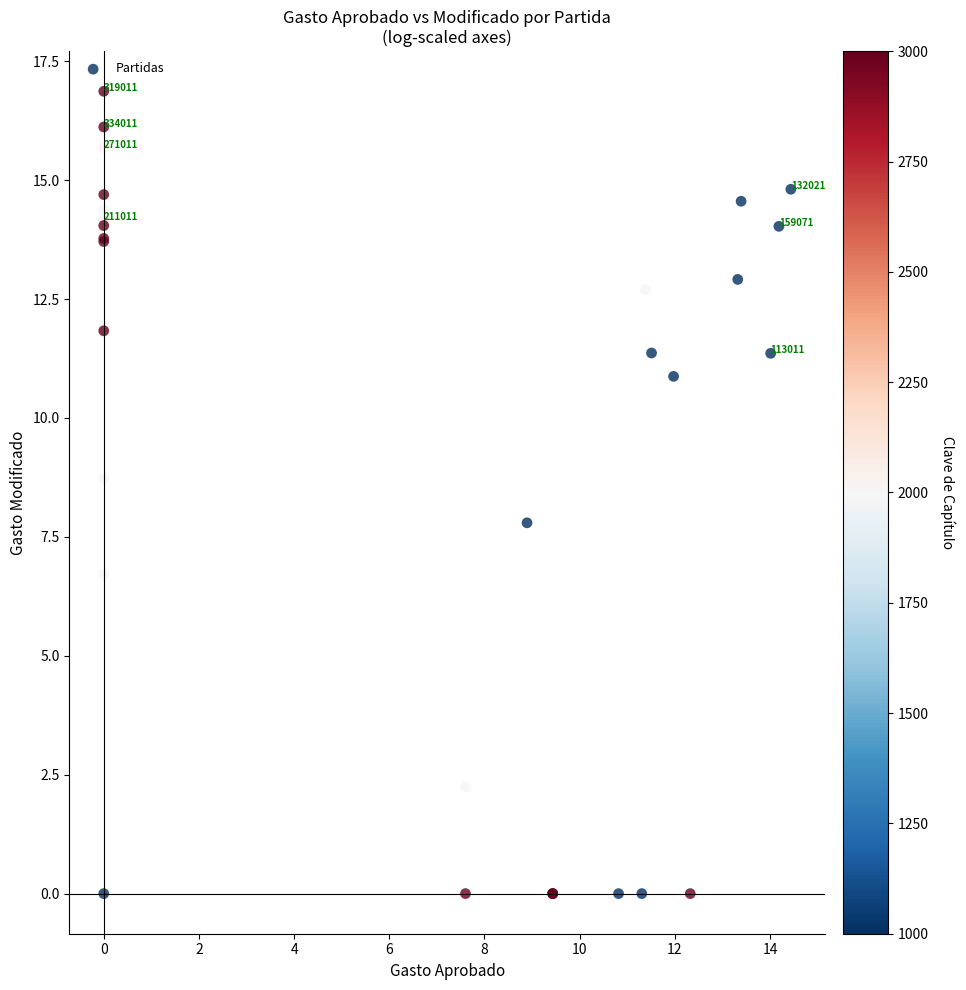

What Y value in the scatter plot is closest to 8?

7.8